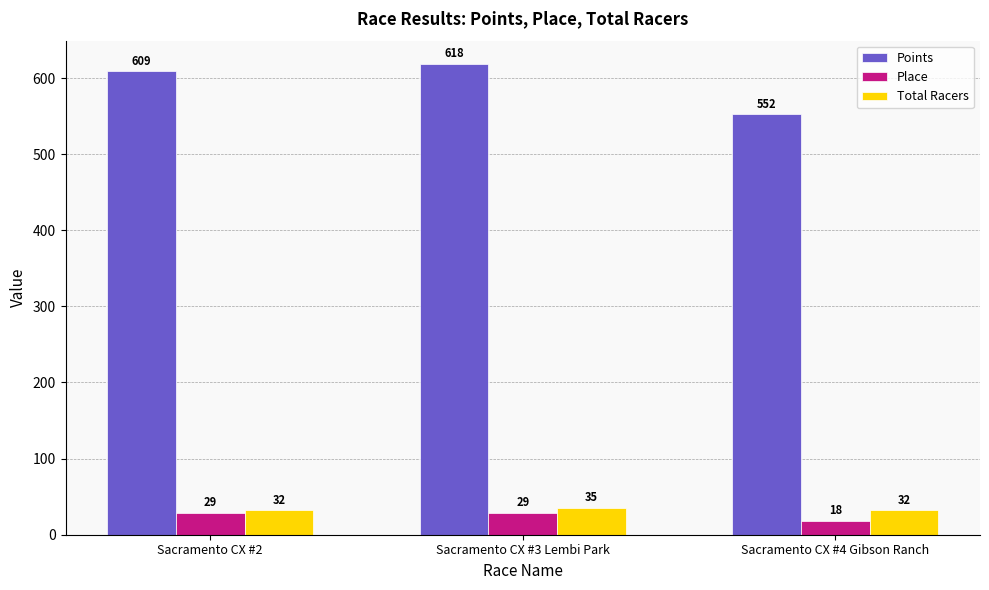

What is the sum of the Points values at Sacramento CX #4 Gibson Ranch and Sacramento CX #2?

1161.0